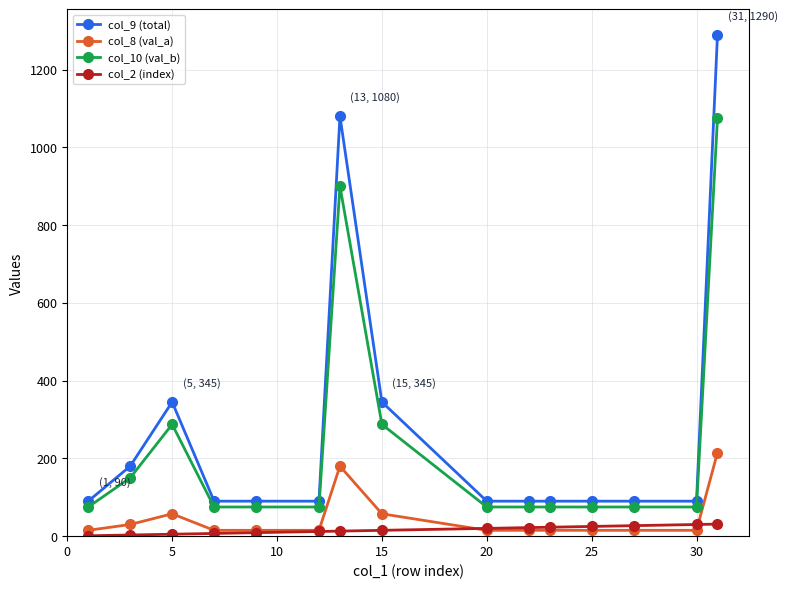

True or false: col_10 (val_b) and col_8 (val_a) cross at least once.

False